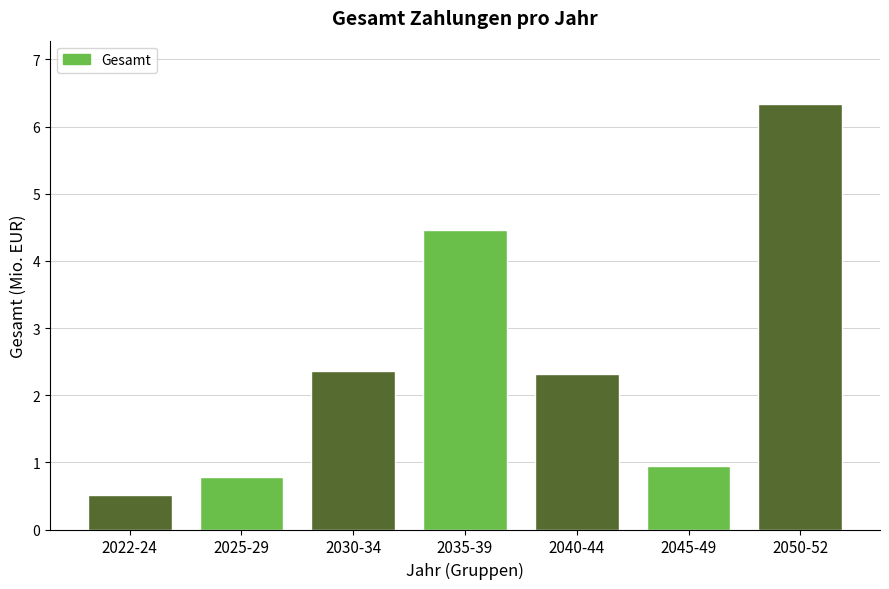

Reading left to right, extract all data points from this chart.

2022-24=0.5	2025-29=0.8	2030-34=2.4	2035-39=4.5	2040-44=2.3	2045-49=1.0	2050-52=6.3